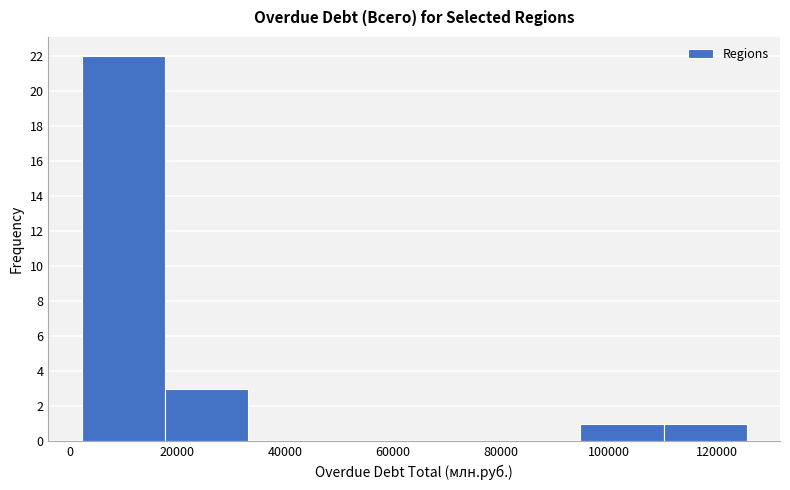

Reading left to right, list every bar in this chart as the range it spans on the x-axis followed by its height. Neither the bar edges nor the heights are printed on the chart, so give them approximately, as read against the axes.

2000 to 18000: 22
18000 to 34000: 3
34000 to 48000: 0
48000 to 64000: 0
64000 to 80000: 0
80000 to 94000: 0
94000 to 110000: 1
110000 to 126000: 1